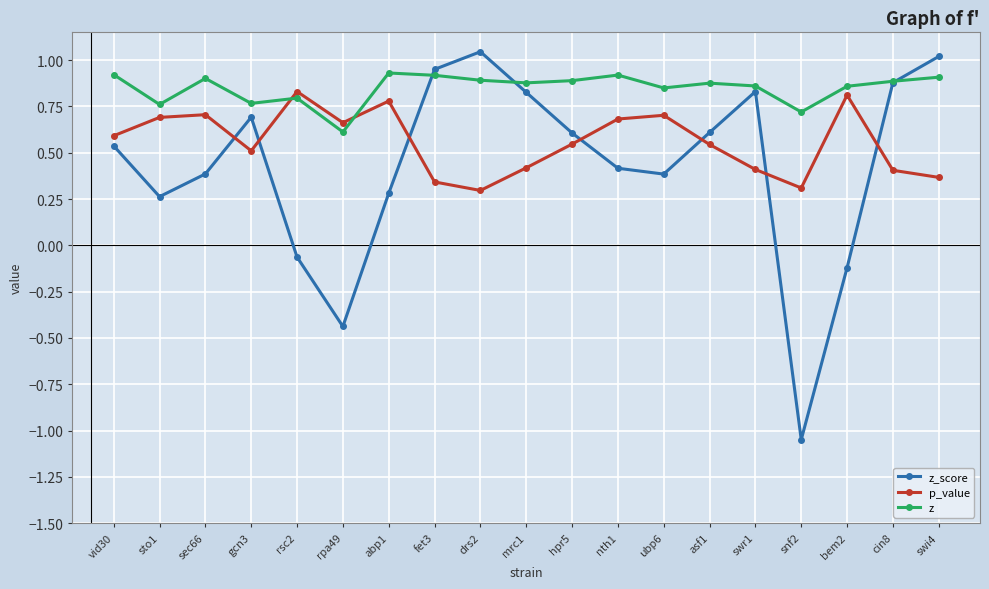

At how many categories does at least one series exceed 0?

19